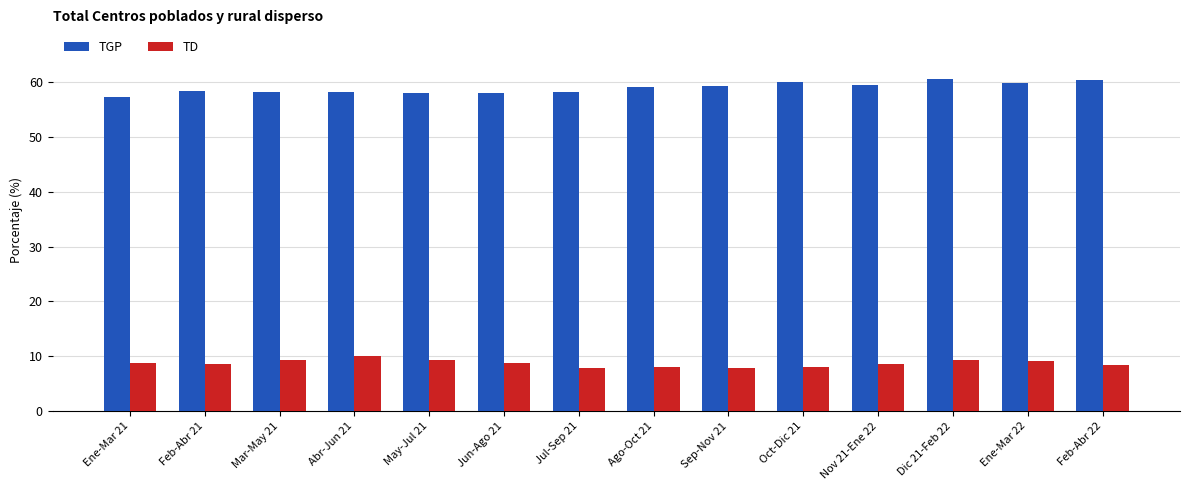

The TD series shows 4.7 at Feb-Abr 22. True or false?

False